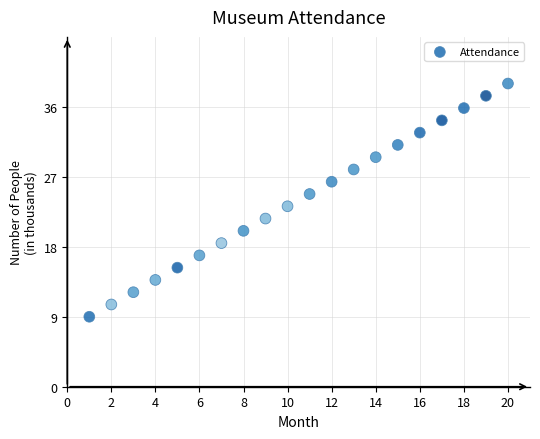

What is the range of Y values (max minus min)?

30.0